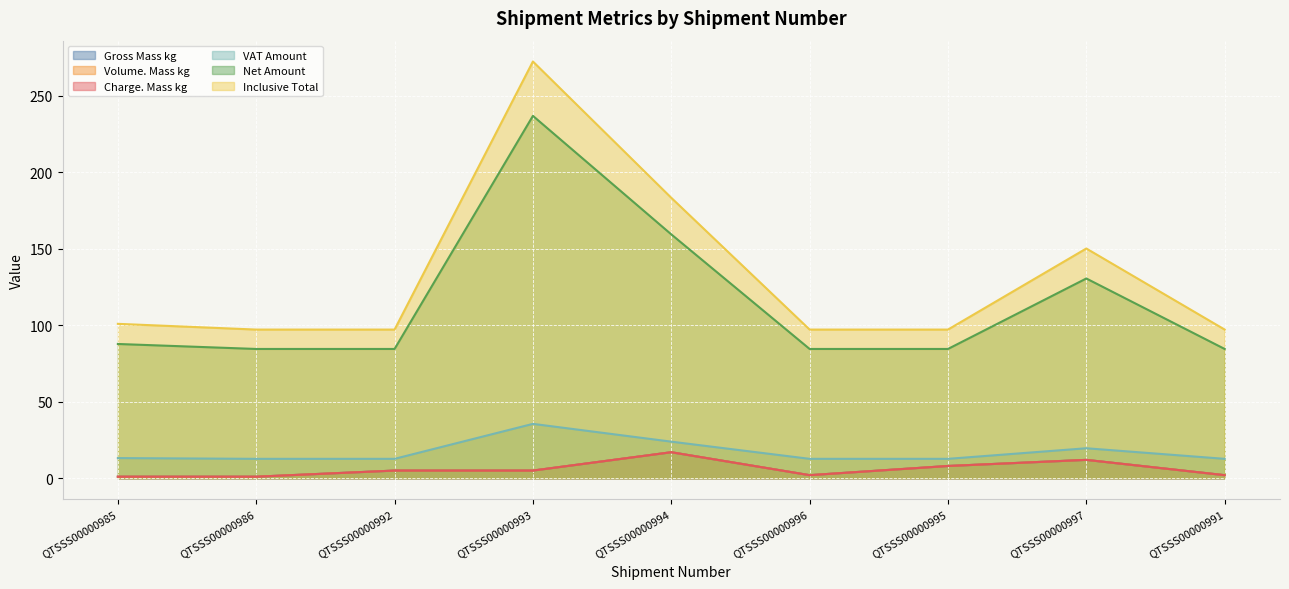

The value of Inclusive Total at QTSSS00000996 is 171.7. True or false?

False